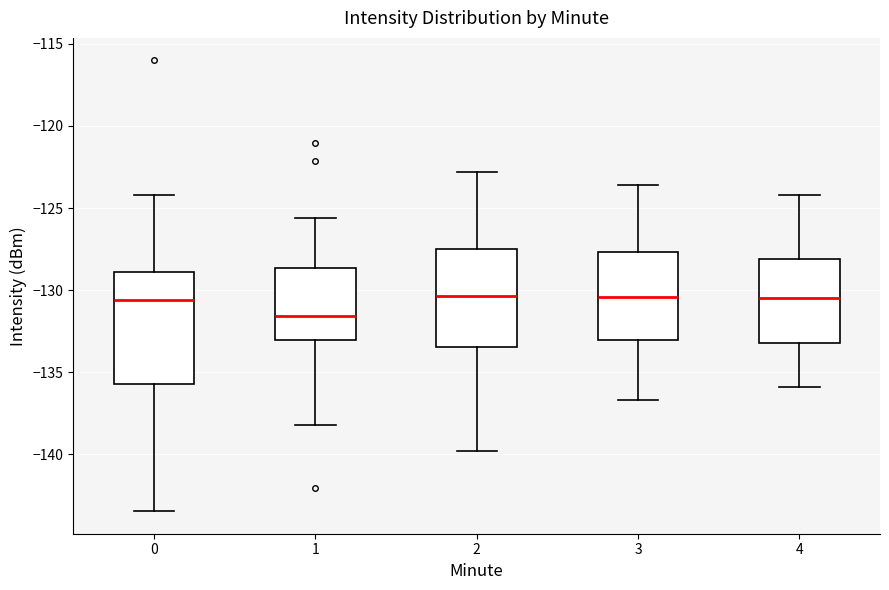

Comparing the boxes themselves (not the whiskers), which one is the tallest?

0